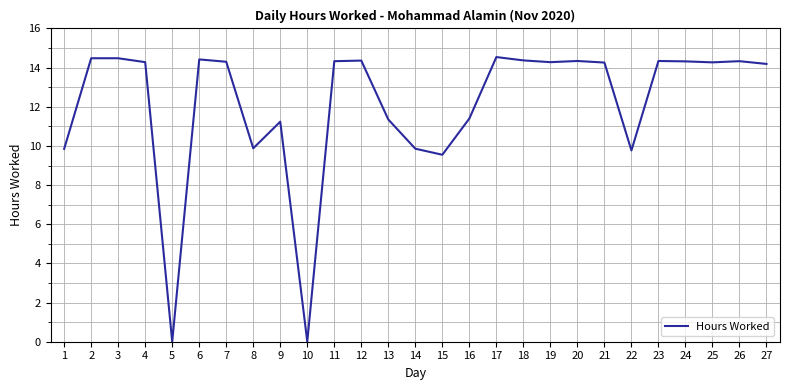

At which label does the data first exceed 14?

2